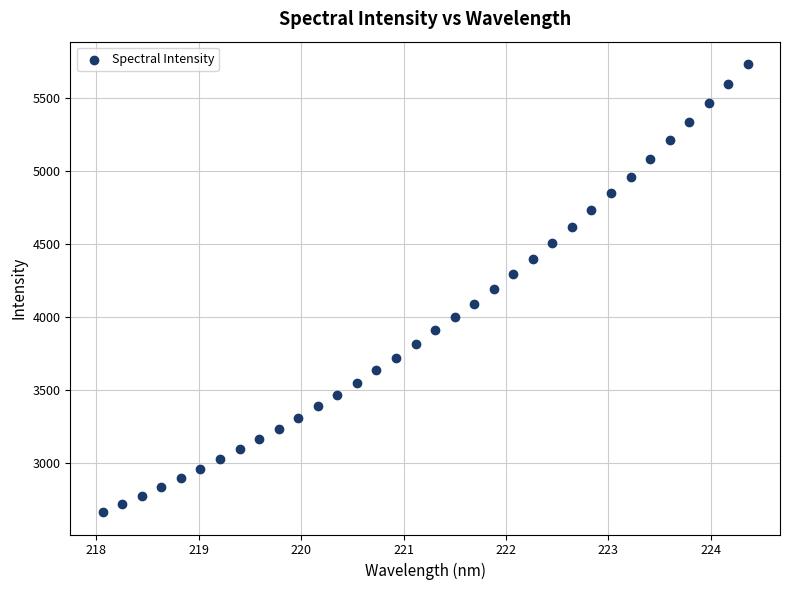

What is the range of Y values (max minus min)?

3072.0